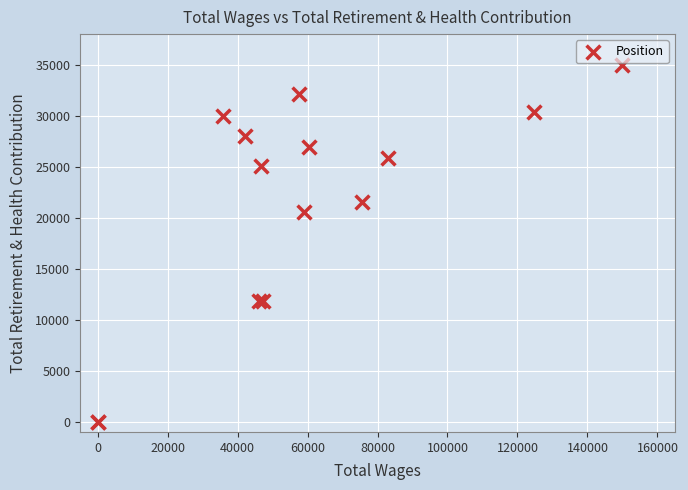

What Y value in the scatter plot is closest to 17484?

20610